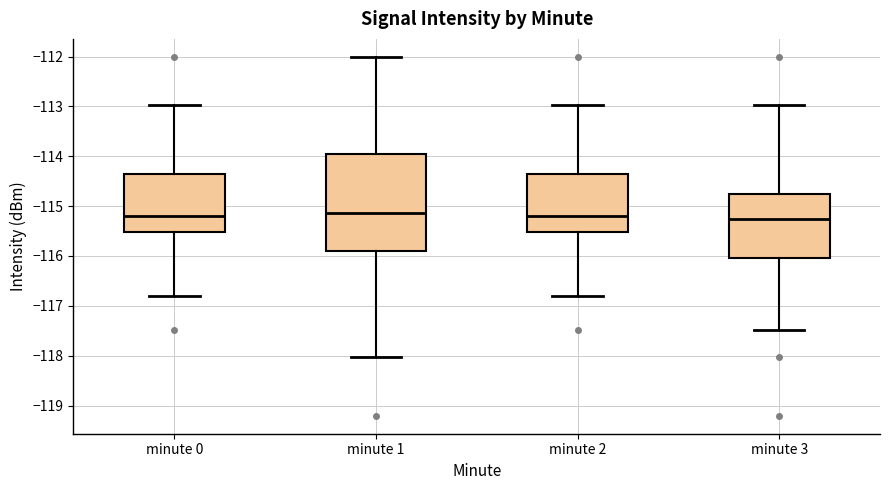

Which box is the tallest, from its lower edge to its upper edge?

minute 1